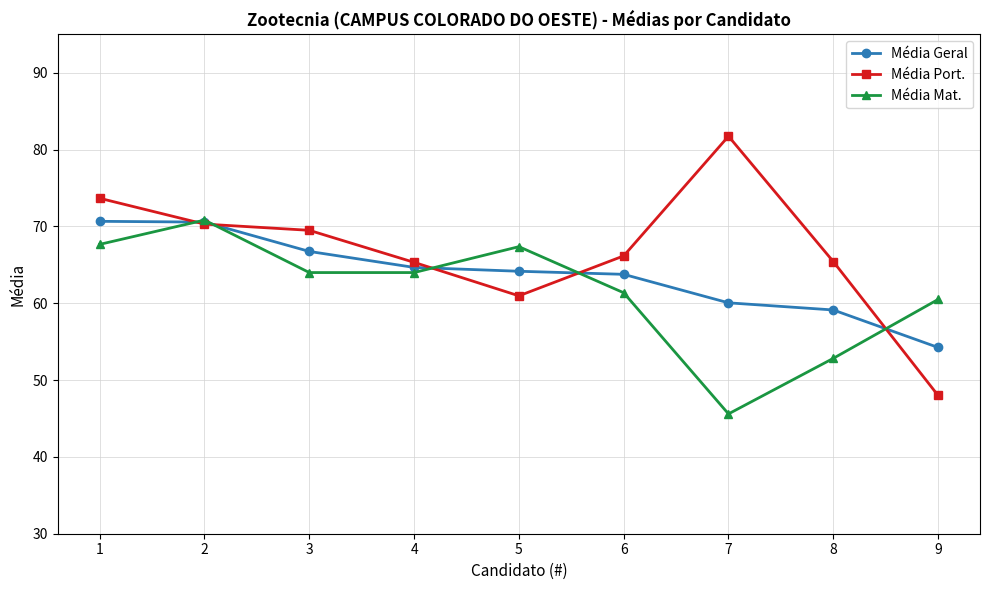

Where is Média Mat. nearest to the value 58?

9